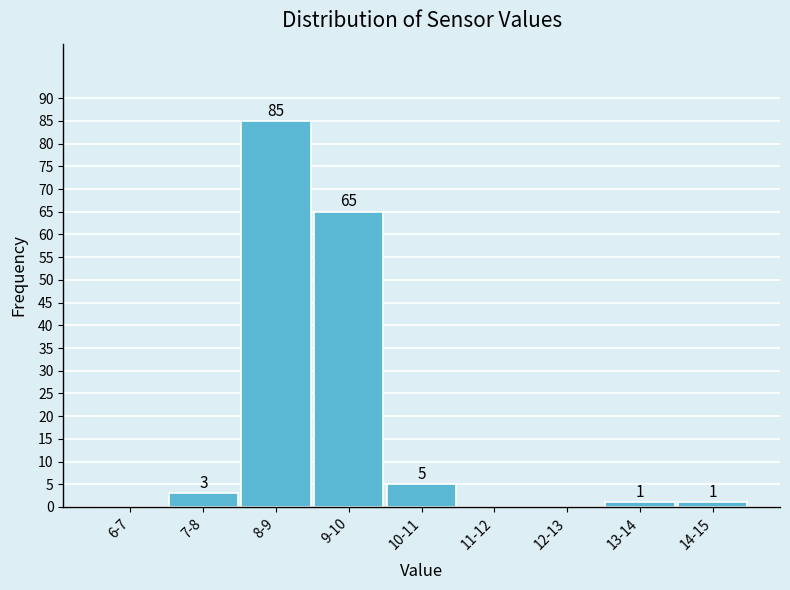

Reading left to right, what are all the values shown in this chart?

6-7=0	7-8=3	8-9=85	9-10=65	10-11=5	11-12=0	12-13=0	13-14=1	14-15=1